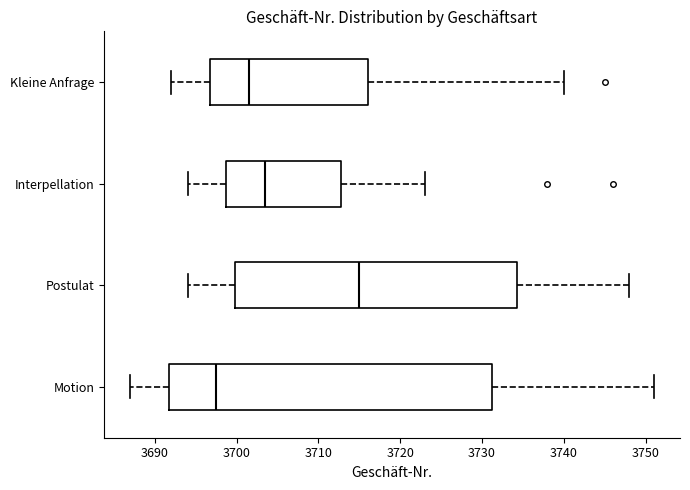

Which box has the furthest to the left median line?

Motion